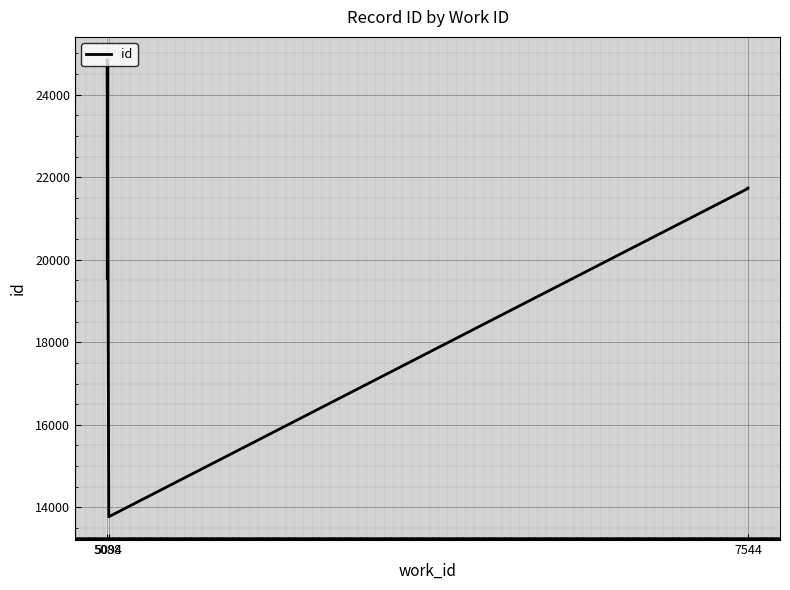

Where is the data nearest to the value 19309?

5088